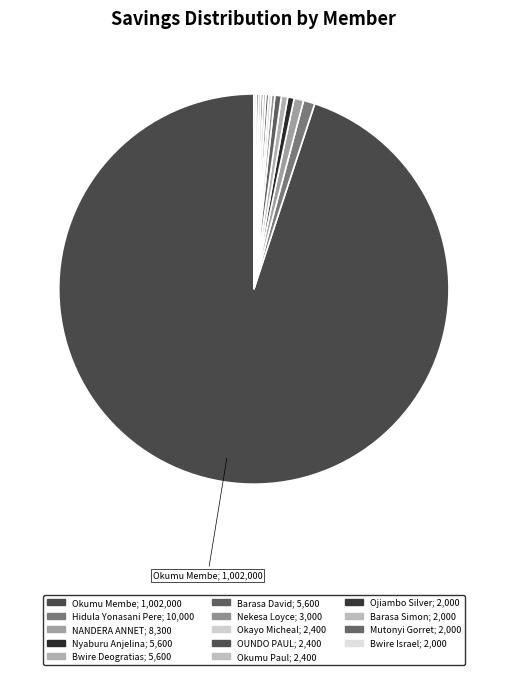

Does Okumu Membe account for over 50% of the chart?

Yes